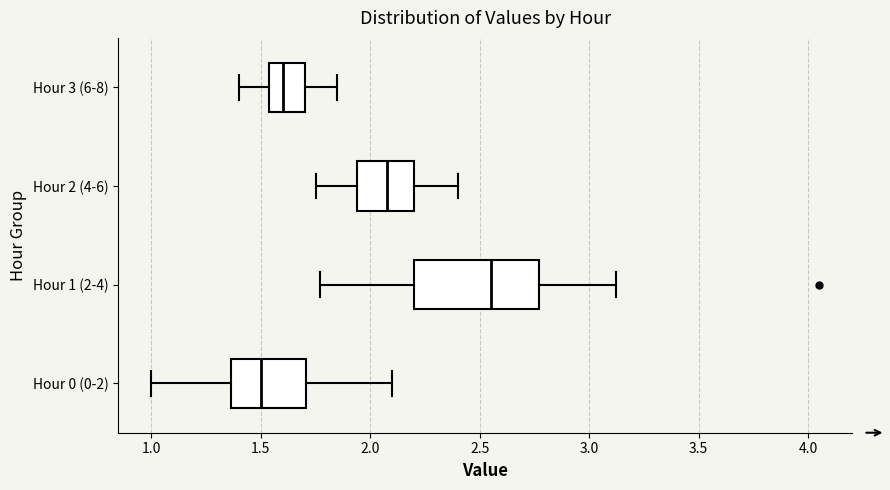

Which box has the furthest to the left median line?

Hour 0 (0-2)